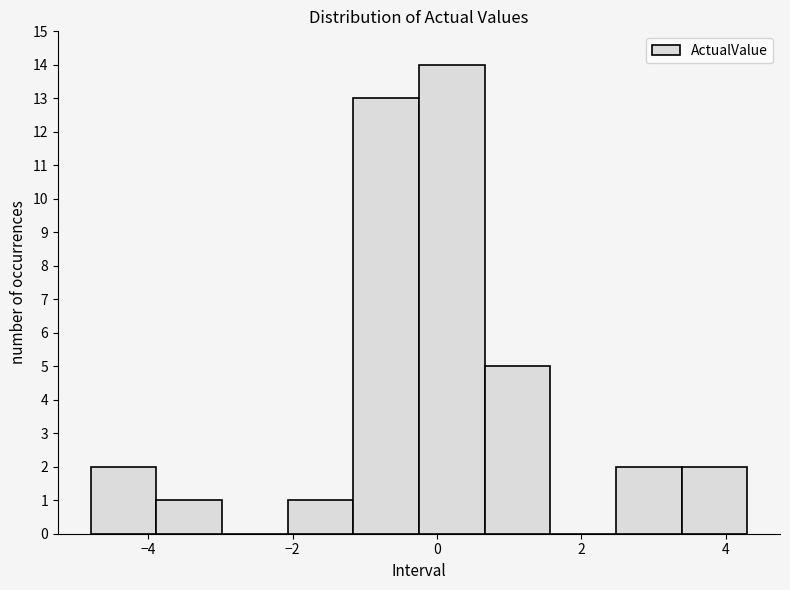

Reading left to right, list every bar in this chart as the range it spans on the x-axis followed by its height. Neither the bar edges nor the heights are printed on the chart, so give them approximately, as read against the axes.

-4.8 to -3.8: 2
-3.8 to -3.0: 1
-3.0 to -2.0: 0
-2.0 to -1.2: 1
-1.2 to -0.2: 13
-0.2 to 0.6: 14
0.6 to 1.6: 5
1.6 to 2.4: 0
2.4 to 3.4: 2
3.4 to 4.4: 2